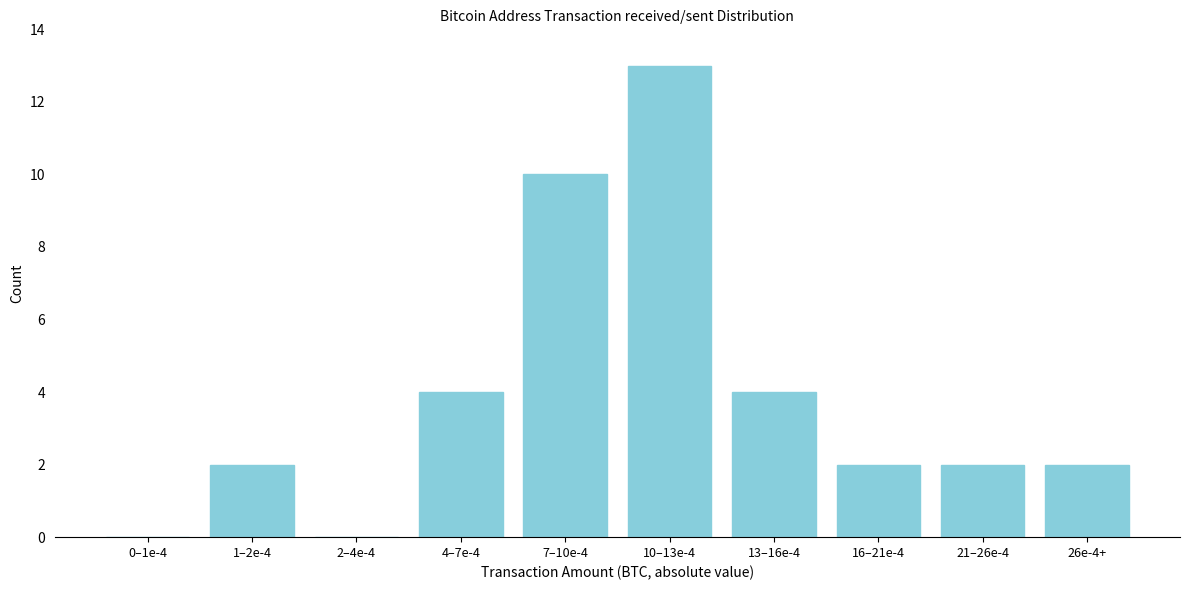

Reading left to right, list all the values displayed in this chart.

0–1e-4=0	1–2e-4=2	2–4e-4=0	4–7e-4=4	7–10e-4=10	10–13e-4=13	13–16e-4=4	16–21e-4=2	21–26e-4=2	26e-4+=2